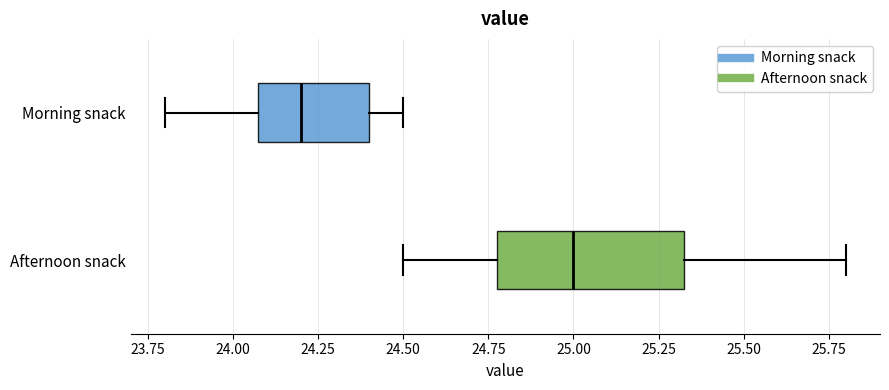

Reading bottom to top, transcribe this box plot: for each box, give where its median line is, the range the box spans, and where its two whiskers end, as read against the x-axis. The values are not printed on the chart, so give them approximately, as read against the axis.

Afternoon snack: median 25.00, box 24.80 to 25.35, whiskers 24.50 to 25.80
Morning snack: median 24.20, box 24.10 to 24.40, whiskers 23.80 to 24.50